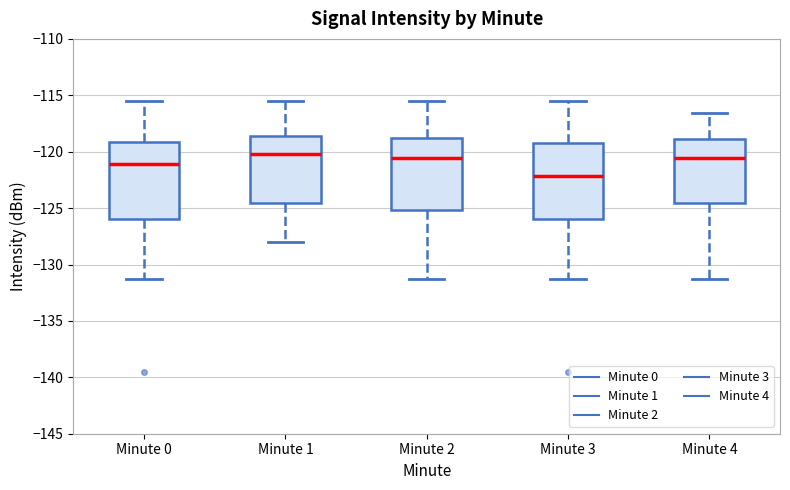

Reading left to right, transcribe this box plot: for each box, give where its median line is, the range the box spans, and where its two whiskers end, as read against the y-axis. The values are not printed on the chart, so give them approximately, as read against the axis.

Minute 0: median -121.0, box -126.0 to -119.0, whiskers -131.5 to -115.5
Minute 1: median -120.0, box -124.5 to -118.5, whiskers -128.0 to -115.5
Minute 2: median -120.5, box -125.0 to -119.0, whiskers -131.5 to -115.5
Minute 3: median -122.0, box -126.0 to -119.0, whiskers -131.5 to -115.5
Minute 4: median -120.5, box -124.5 to -119.0, whiskers -131.5 to -116.5